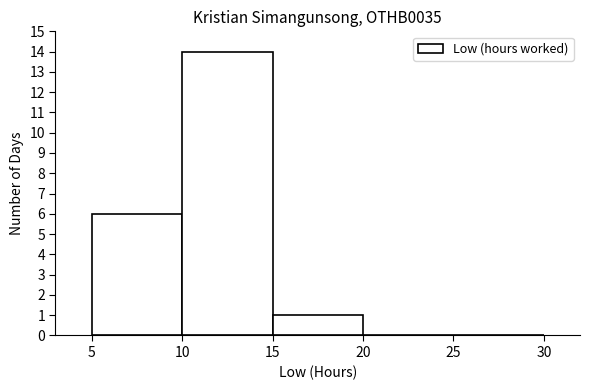

What is the height of the bar covering 15 to 20 on the x-axis? The values are not printed on the chart, so give them approximately, as read against the axis.

1